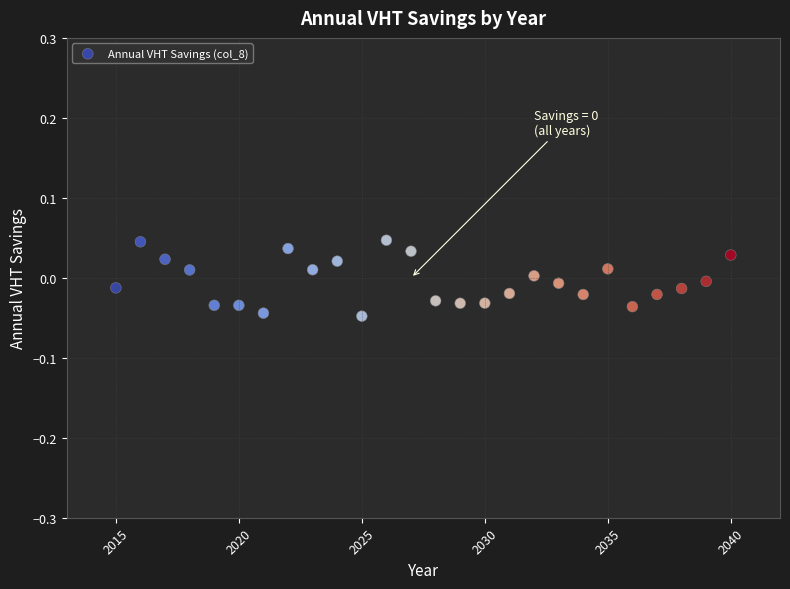

What is the range of X values (max minus min)?

25.0